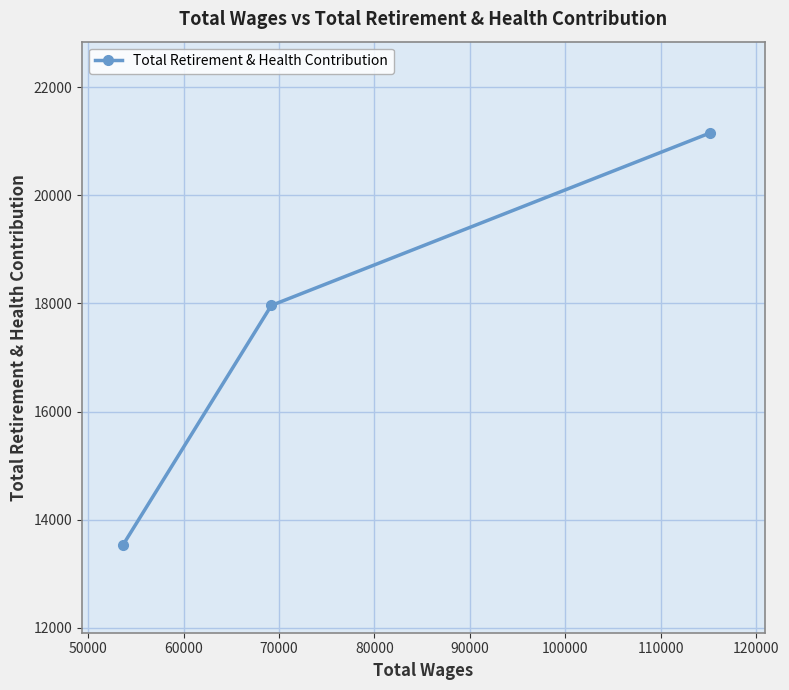

What is the difference between the second highest and minimum values?

4434